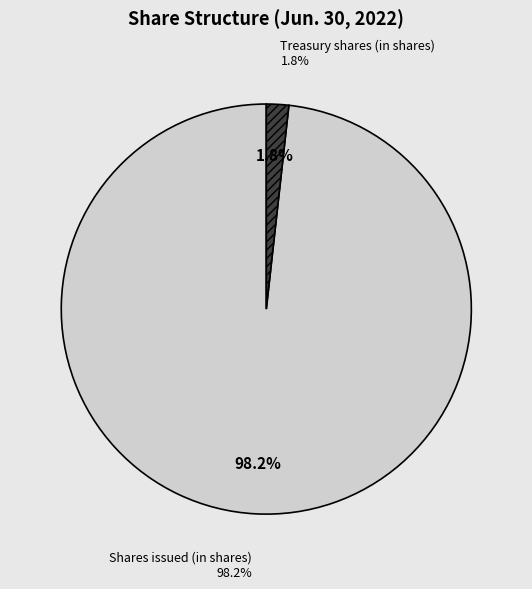

Is Treasury shares (in shares) the majority of the pie?

No